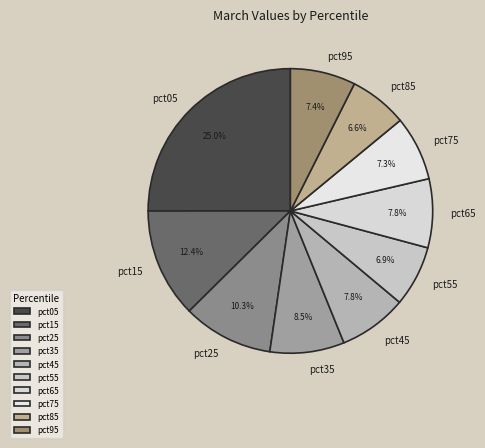

True or false: pct25 accounts for 10% of the total.

True